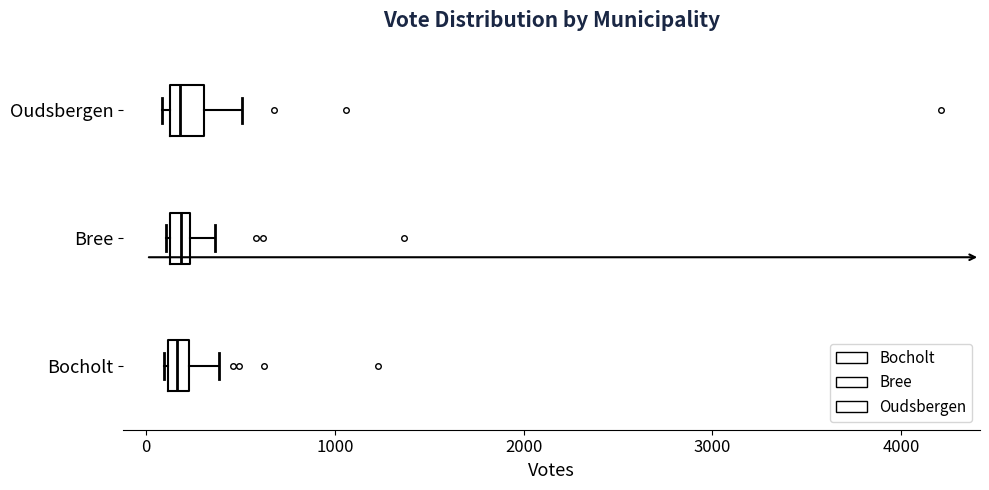

Where does the right whisker of the box for Bree end on the x-axis? The values are not printed on the chart, so give them approximately, as read against the axis.

400